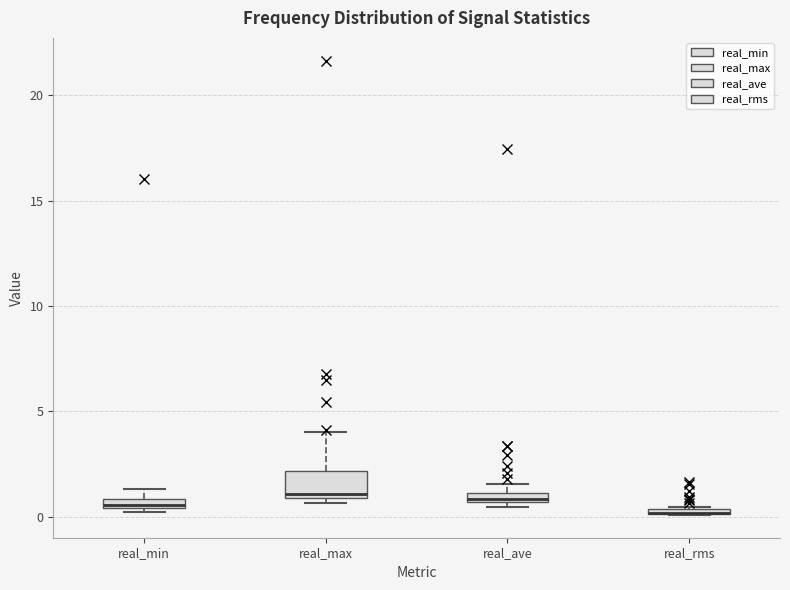

Where is the lower edge of the box for real_ave on the y-axis? The values are not printed on the chart, so give them approximately, as read against the axis.

0.5